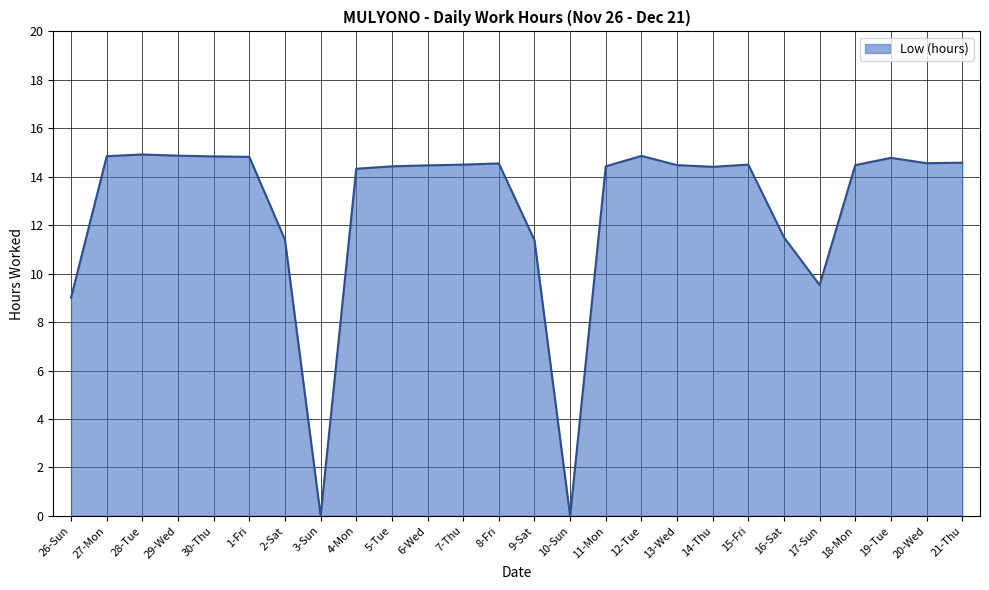

What is the ratio of the value at 12-Tue to the value at 14-Thu?

1.0